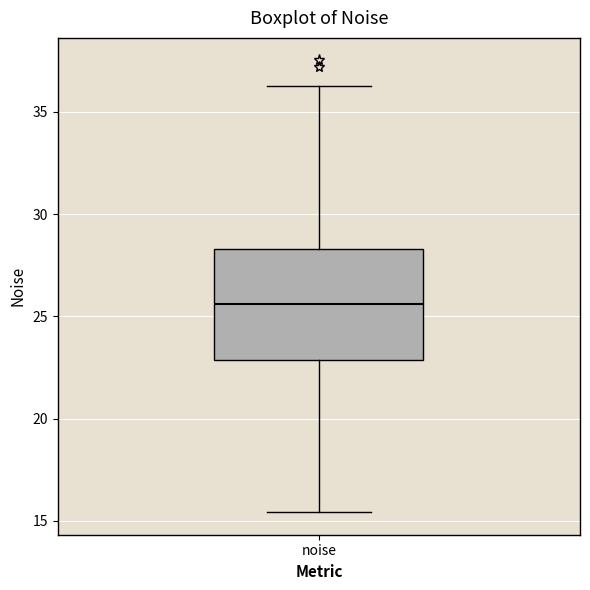

Transcribe this box plot: give where the median line is, the range the box spans, and where the two whiskers end, as read against the y-axis. The values are not printed on the chart, so give them approximately, as read against the axis.

median 25.5, box 23.0 to 28.5, whiskers 15.5 to 36.5